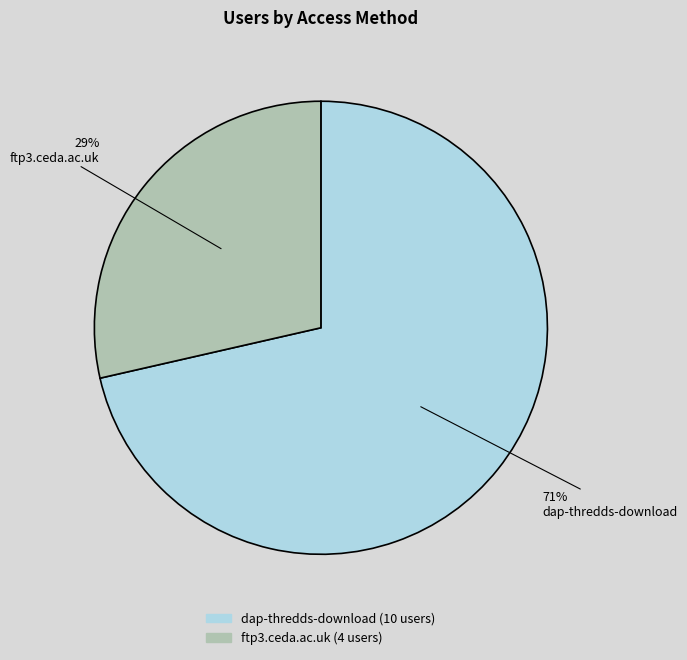

Count the number of slices in the pie.

2